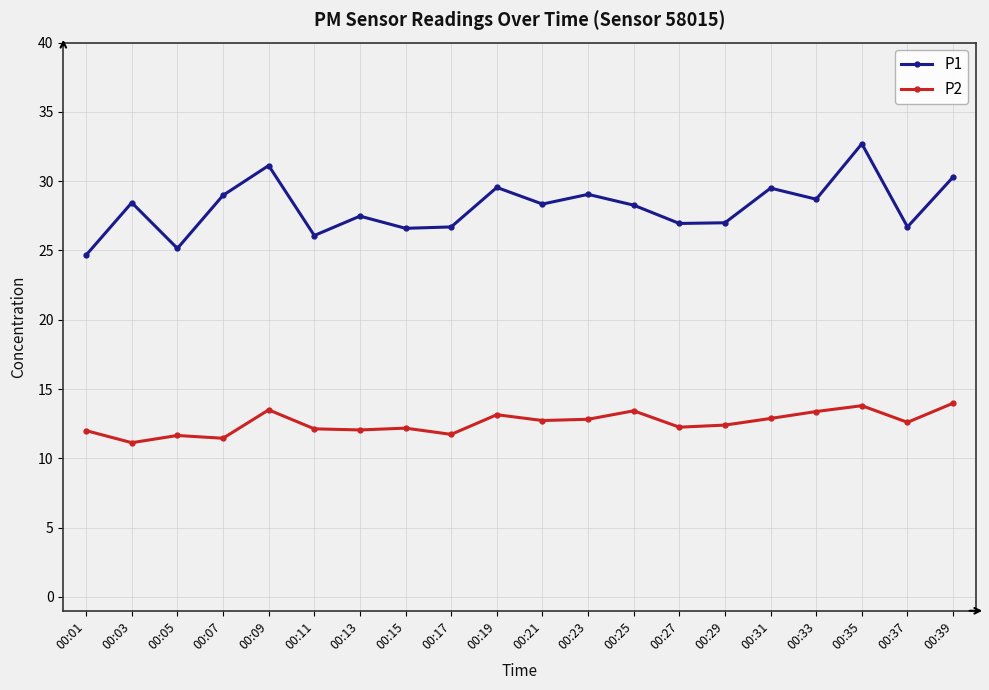

Is it true that P1 equals 8.1 at 00:31?

False